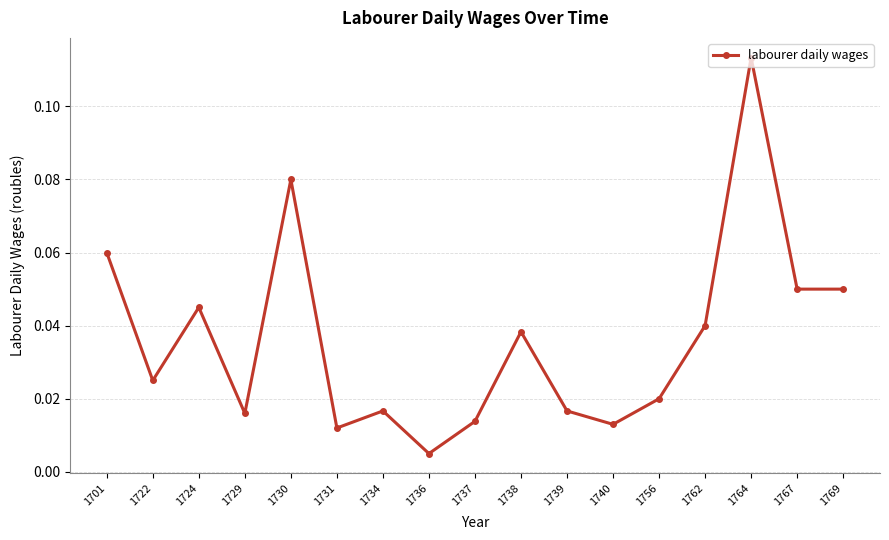

The chart shows a value of 0.0 at 1701. True or false?

False